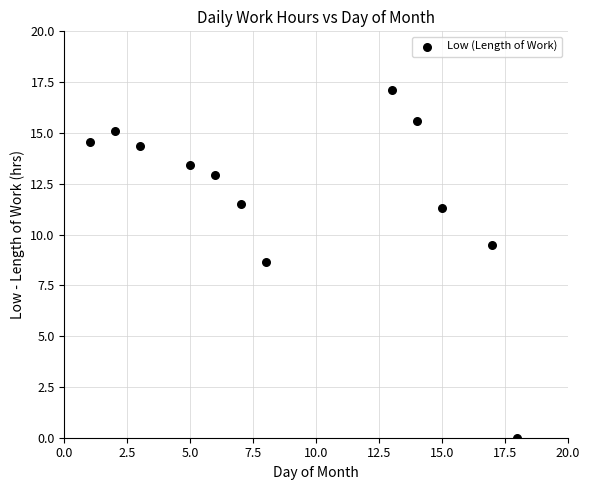

What is the average X value?

9.1